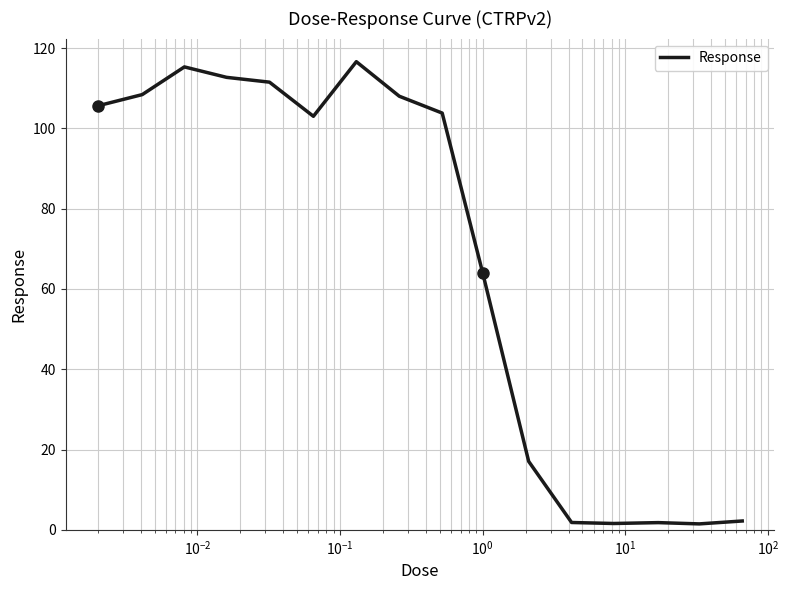

What is the maximum value shown in the chart?

116.6